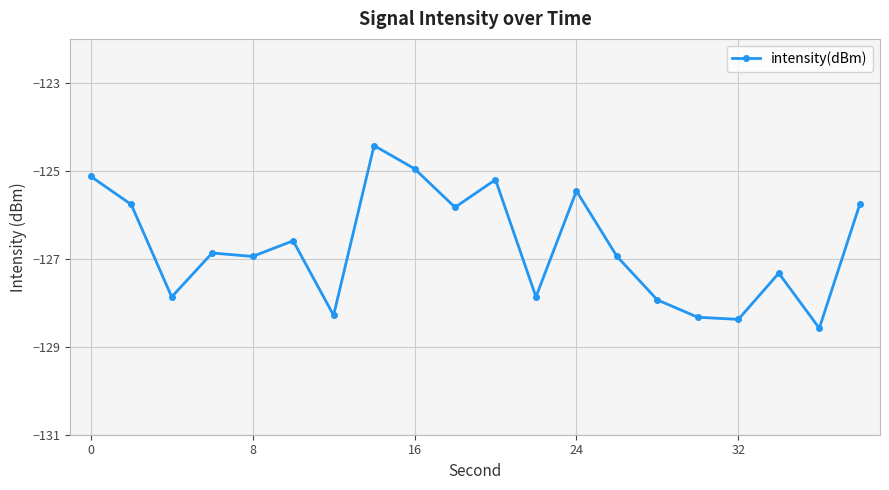

What is the average value?

-126.7